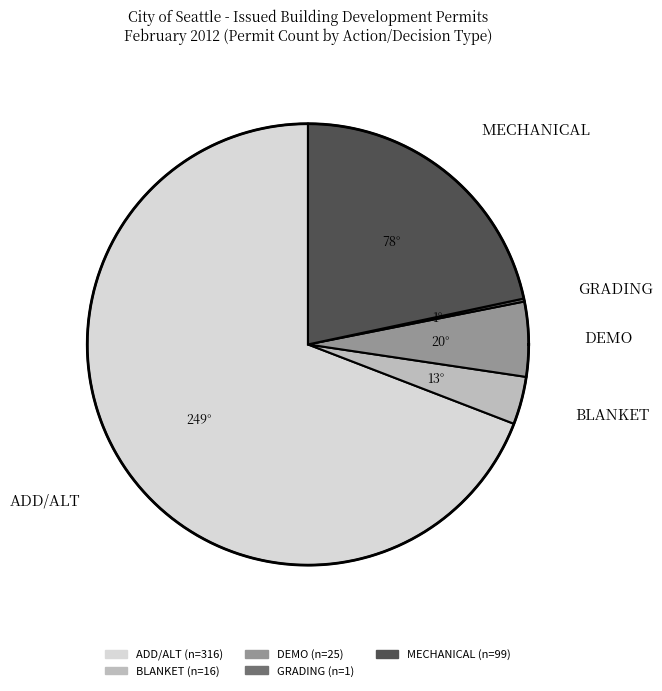

To the nearest percent, what is the average slice percentage?

20%